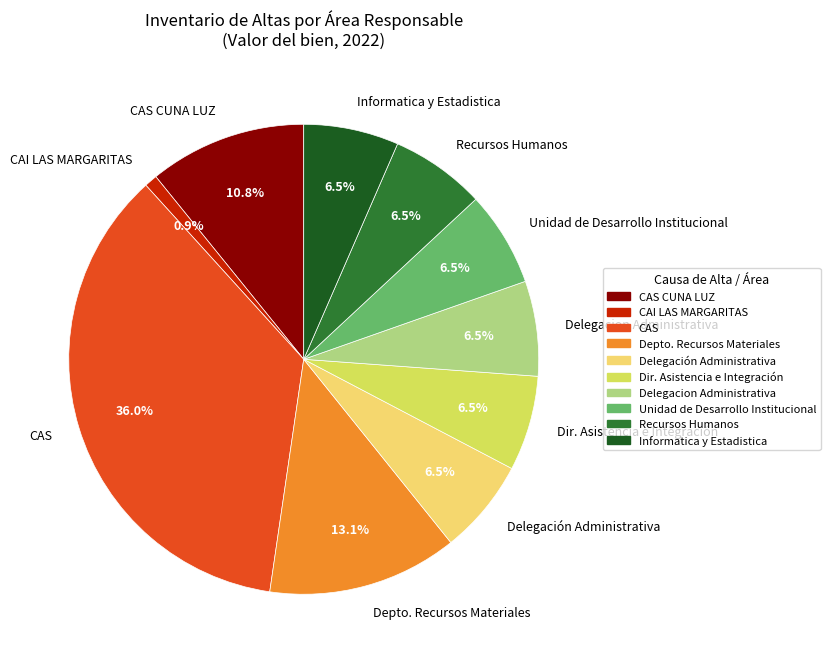

What percentage is NOT represented by Dir. Asistencia e Integración?

93.5%